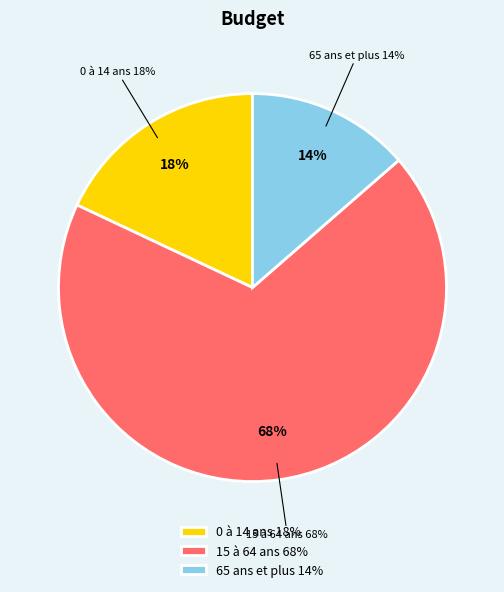

How many slices are in this pie chart?

3